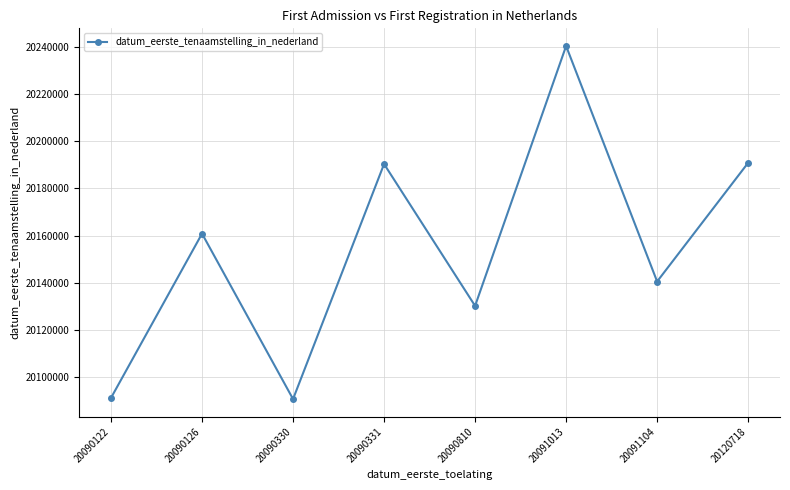

True or false: the data has more than 0 interior local peaks.

True